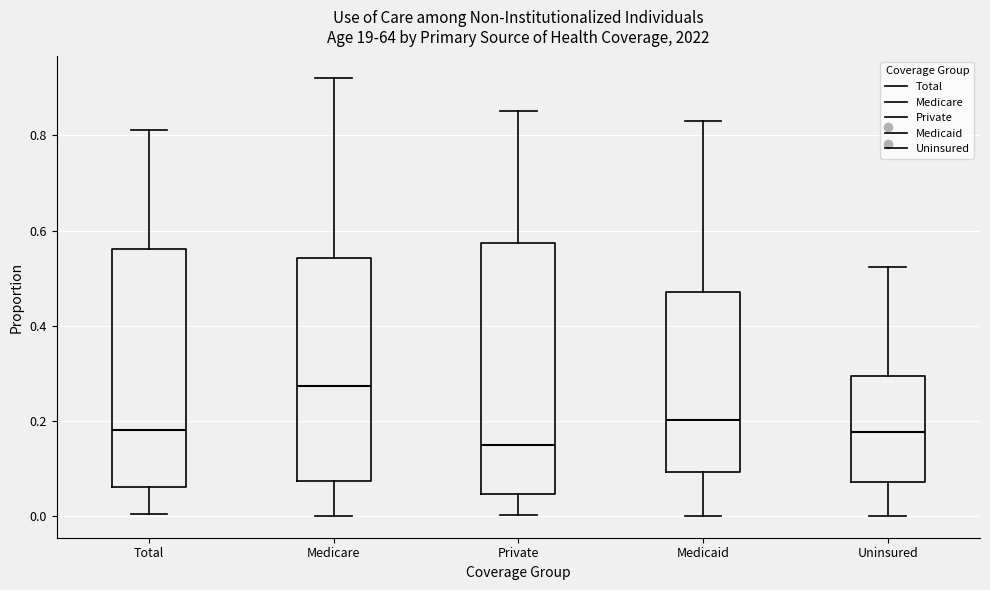

Reading left to right, transcribe this box plot: for each box, give where its median line is, the range the box spans, and where its two whiskers end, as read against the y-axis. The values are not printed on the chart, so give them approximately, as read against the axis.

Total: median 0.18, box 0.06 to 0.56, whiskers 0.00 to 0.82
Medicare: median 0.28, box 0.08 to 0.54, whiskers 0.00 to 0.92
Private: median 0.14, box 0.04 to 0.58, whiskers 0.00 to 0.86
Medicaid: median 0.20, box 0.10 to 0.46, whiskers 0.00 to 0.84
Uninsured: median 0.18, box 0.08 to 0.30, whiskers 0.00 to 0.52